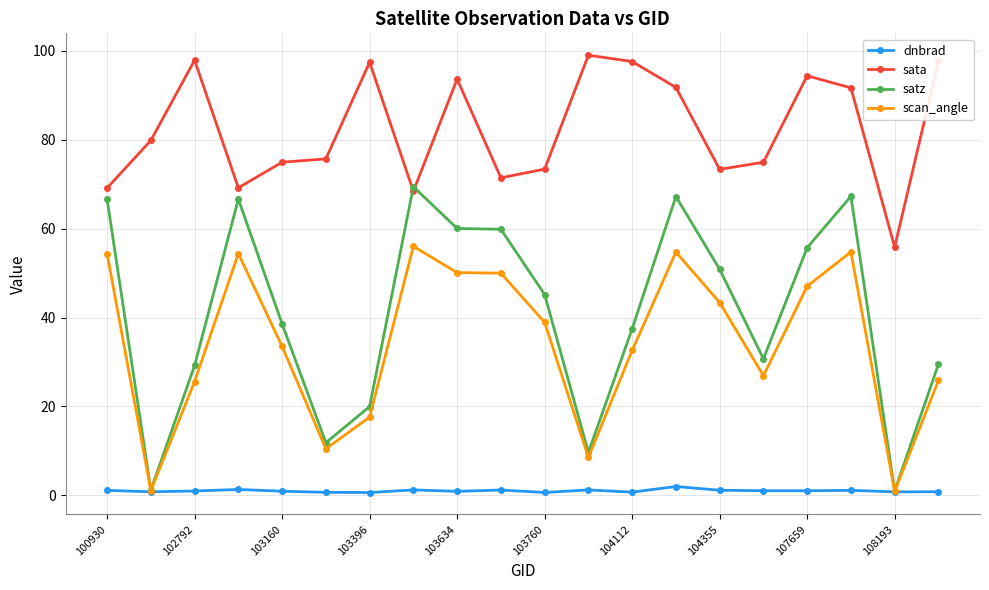

How many values in the satz series are below 45?

10